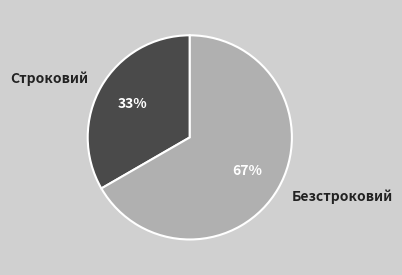

To the nearest percent, what percentage of the pie is Безстроковий?

67%